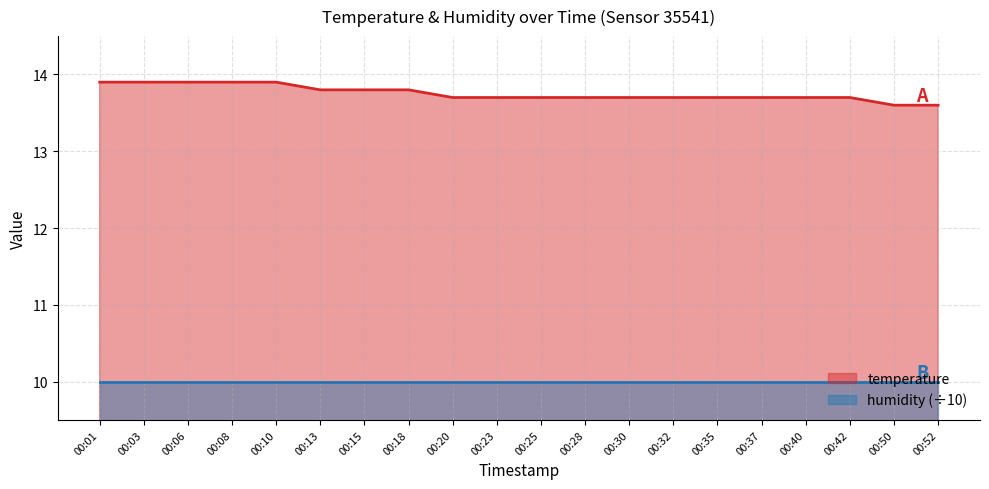

The value at 00:42 is 13.7. True or false?

True